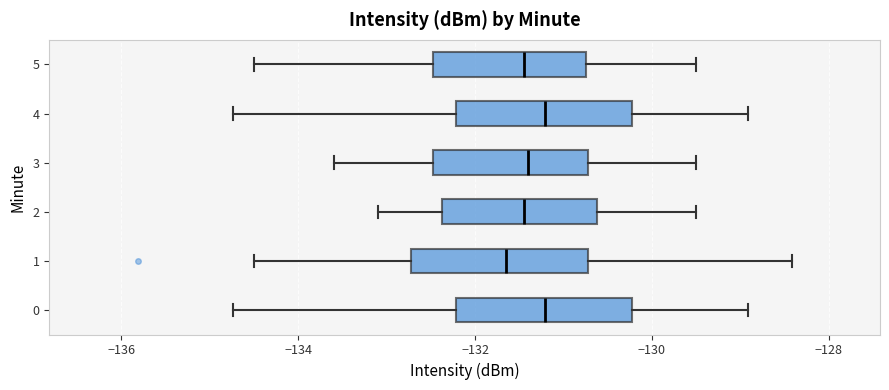

Reading bottom to top, transcribe this box plot: for each box, give where its median line is, the range the box spans, and where its two whiskers end, as read against the x-axis. The values are not printed on the chart, so give them approximately, as read against the axis.

0: median -131.2, box -132.2 to -130.2, whiskers -134.8 to -129.0
1: median -131.6, box -132.8 to -130.8, whiskers -134.4 to -128.4
2: median -131.4, box -132.4 to -130.6, whiskers -133.0 to -129.4
3: median -131.4, box -132.4 to -130.8, whiskers -133.6 to -129.4
4: median -131.2, box -132.2 to -130.2, whiskers -134.8 to -129.0
5: median -131.4, box -132.4 to -130.8, whiskers -134.4 to -129.4